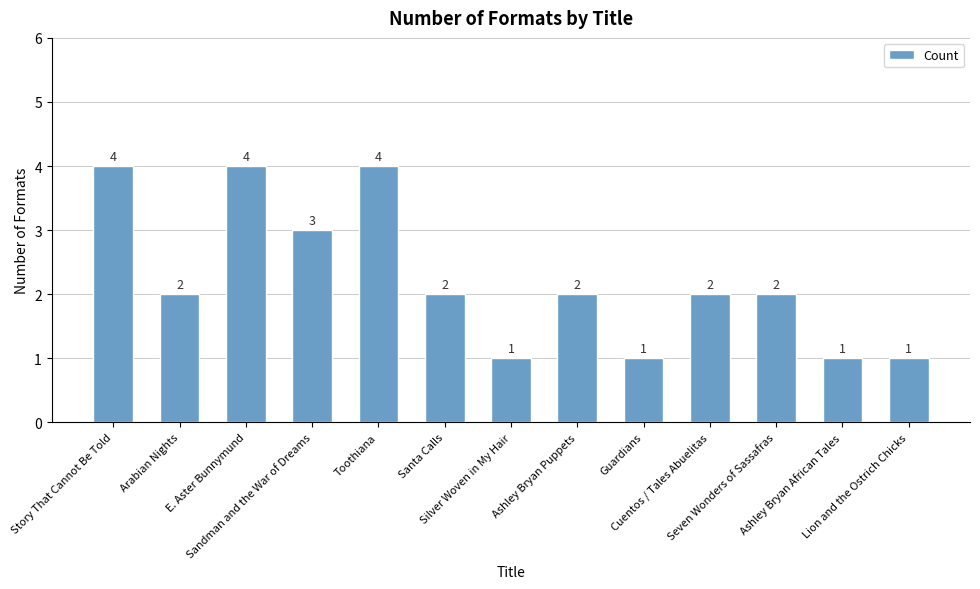

Which has a higher value, Arabian Nights or E. Aster Bunnymund?

E. Aster Bunnymund